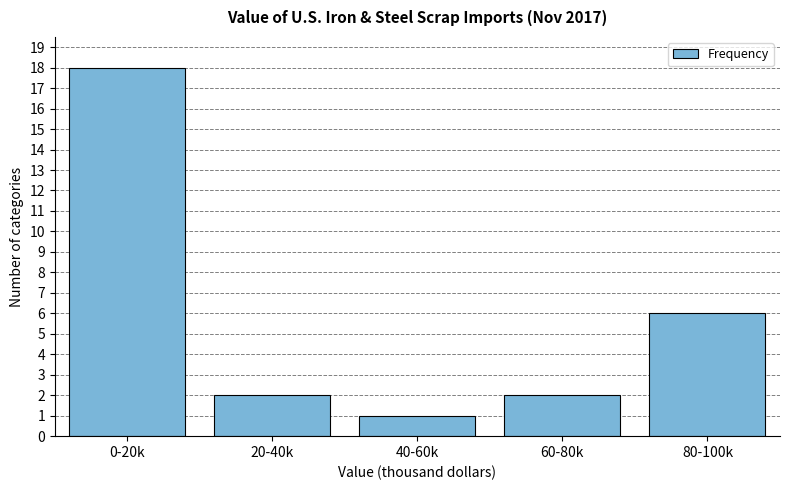

Reading left to right, transcribe all the data shown in this chart.

0-20k=18	20-40k=2	40-60k=1	60-80k=2	80-100k=6